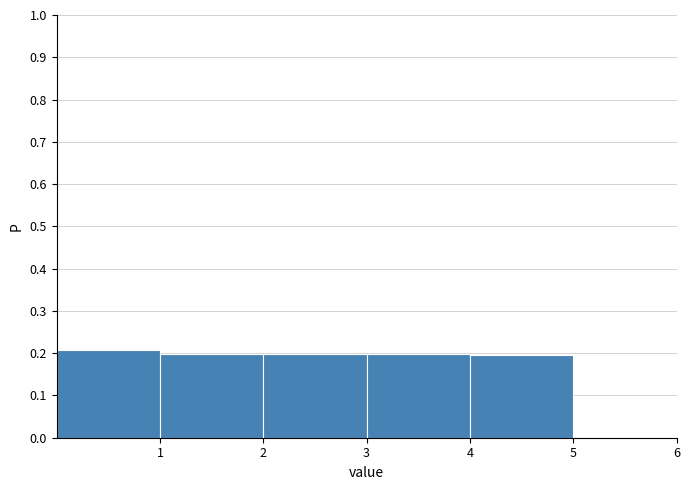

Reading left to right, transcribe this chart: for each bar, give the range it covers on the x-axis and its height. The values are not printed on the chart, so give them approximately, as read against the axis.

0 to 1: 0.21
1 to 2: 0.20
2 to 3: 0.20
3 to 4: 0.20
4 to 5: 0.20